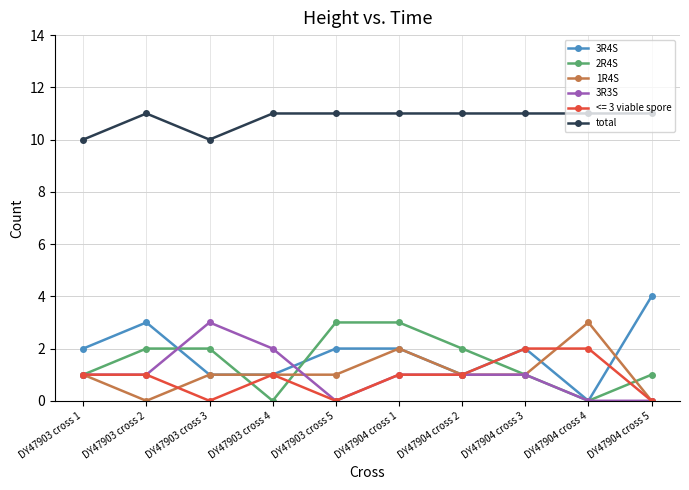

At which category does 3R3S reach its first local peak?

DY47903 cross 3